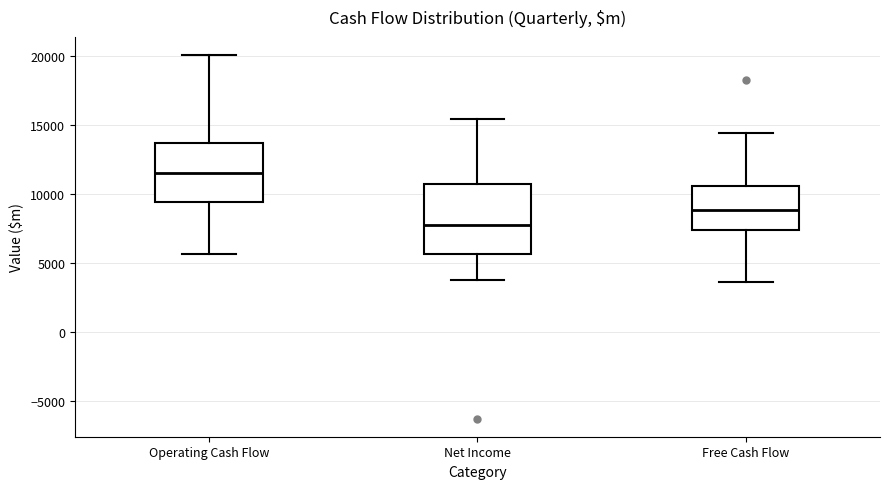

Where is the upper edge of the box for Free Cash Flow on the y-axis? The values are not printed on the chart, so give them approximately, as read against the axis.

10500